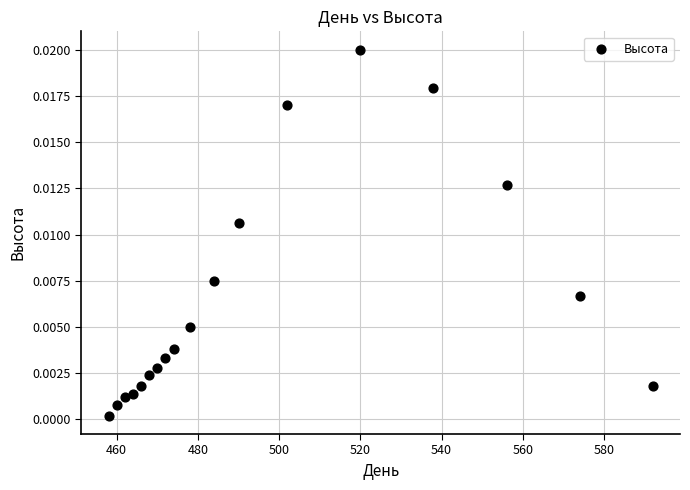

What is the range of X values (max minus min)?

134.0